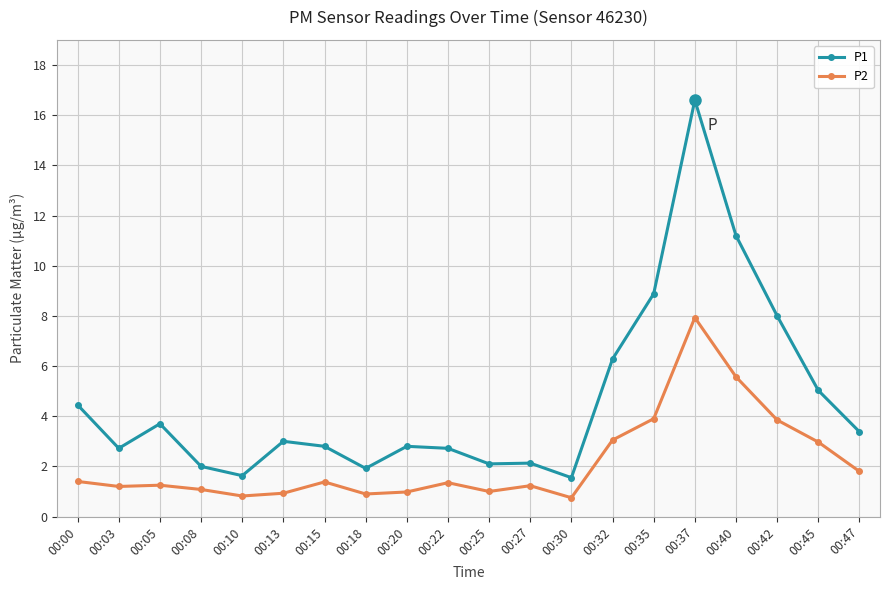

Is it true that P2 equals 3.0 at 00:45?

True